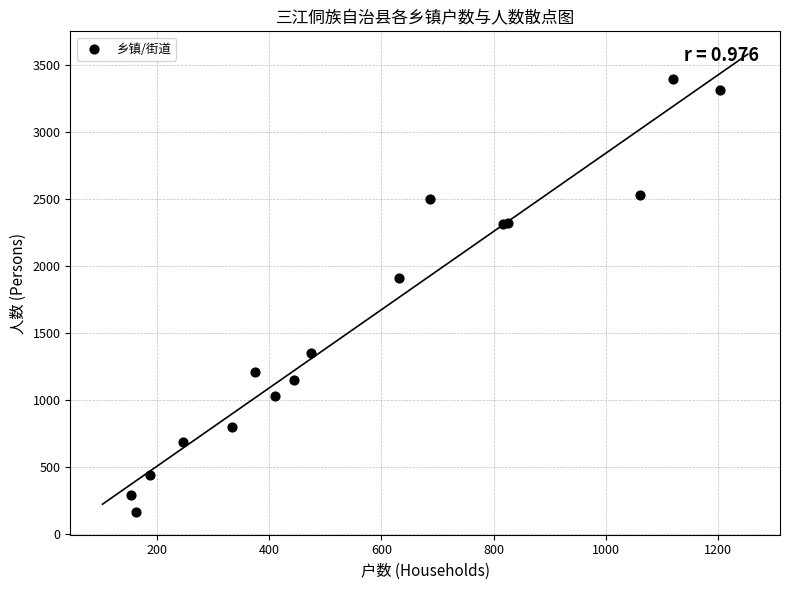

What Y value in the scatter plot is closest to 1780?

1913